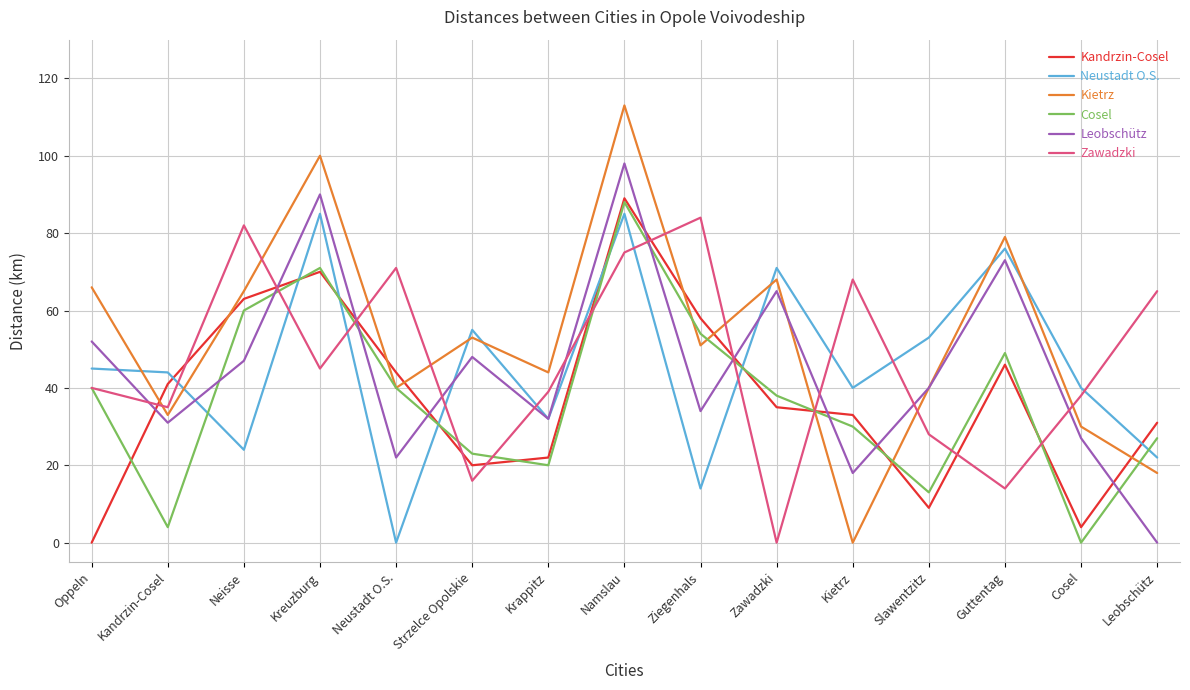

Which category has the lowest value in the Neustadt O.S. series?

Neustadt O.S.